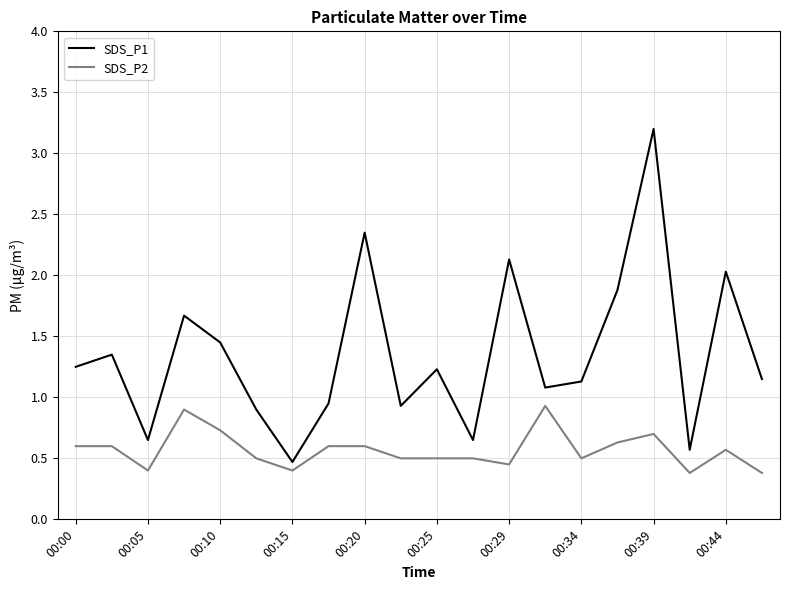

True or false: SDS_P2 has more than 2 points higher than both neighbors.

True